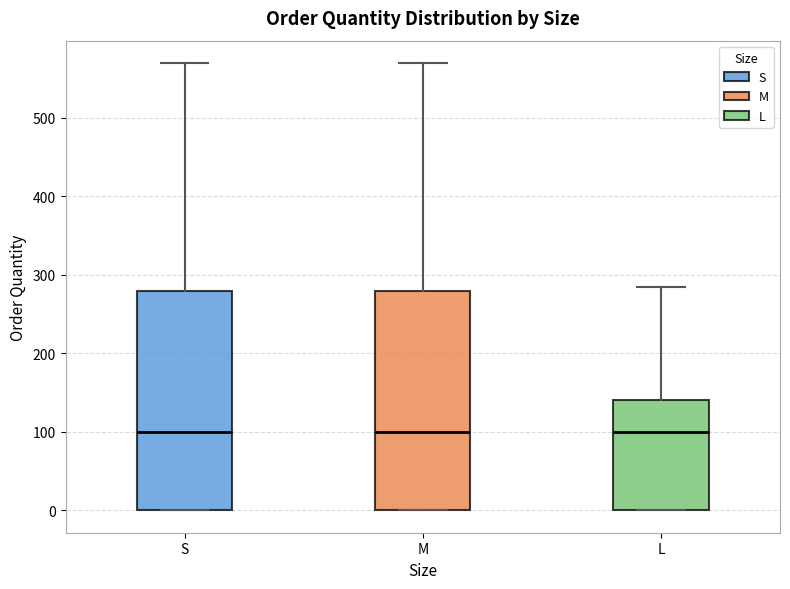

Reading left to right, read every box against the y-axis: the position of its median line, the range the box covers, and the ends of its whiskers. The values are not printed on the chart, so give them approximately, as read against the axis.

S: median 100, box 0 to 280, whiskers 0 to 570
M: median 100, box 0 to 280, whiskers 0 to 570
L: median 100, box 0 to 140, whiskers 0 to 290